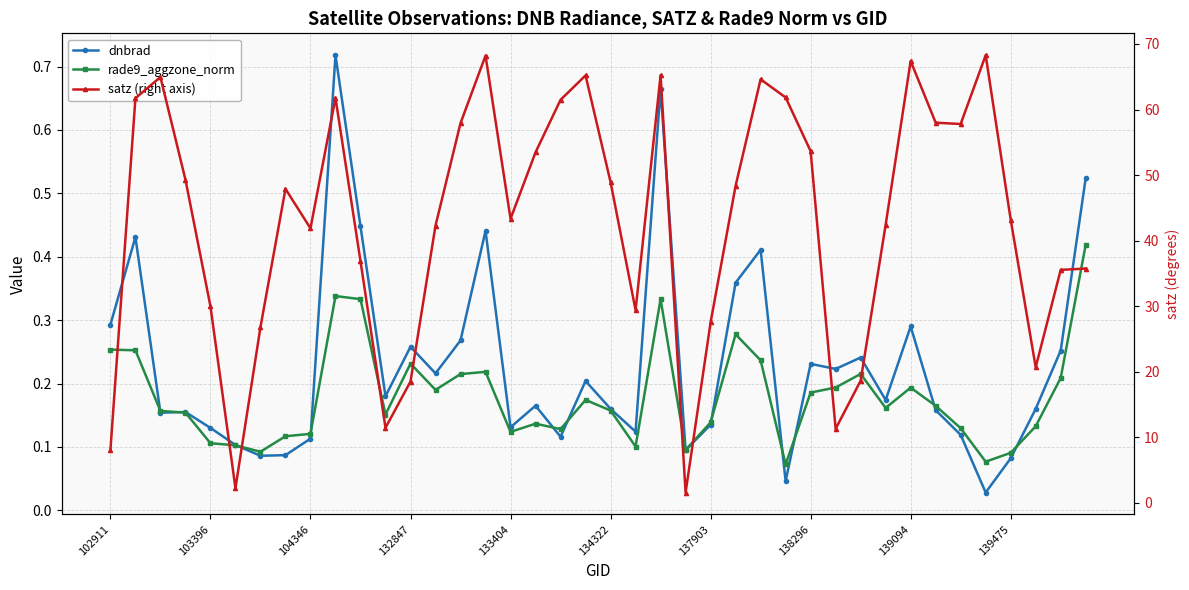

True or false: satz (right axis) has more than 0 points higher than both neighbors.

True